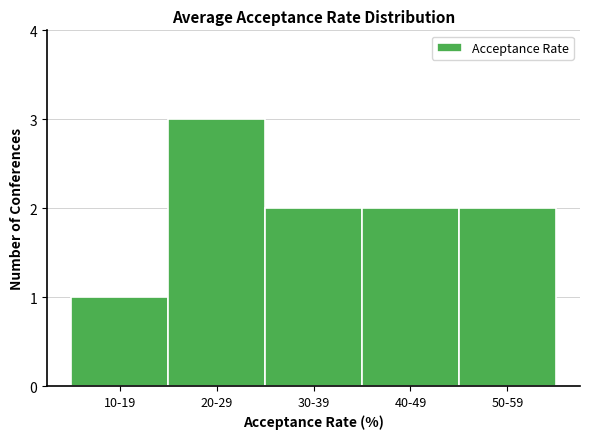

Reading right to left, transcribe all the data shown in this chart.

2	2	2	3	1